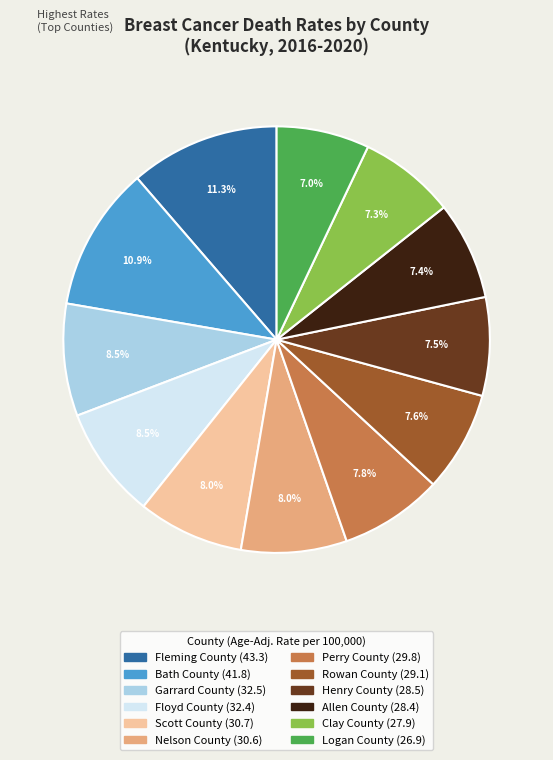

Does Perry County account for over 50% of the chart?

No